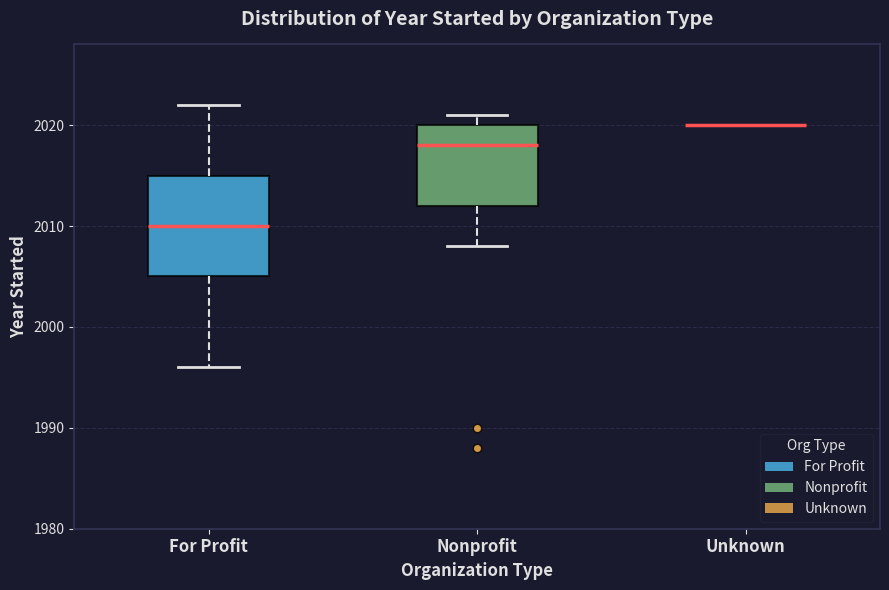

Reading left to right, transcribe this box plot: for each box, give where its median line is, the range the box spans, and where its two whiskers end, as read against the y-axis. The values are not printed on the chart, so give them approximately, as read against the axis.

For Profit: median 2010, box 2005 to 2015, whiskers 1996 to 2022
Nonprofit: median 2018, box 2012 to 2020, whiskers 2008 to 2021
Unknown: box collapsed to a line at 2020, whiskers 2020 to 2020